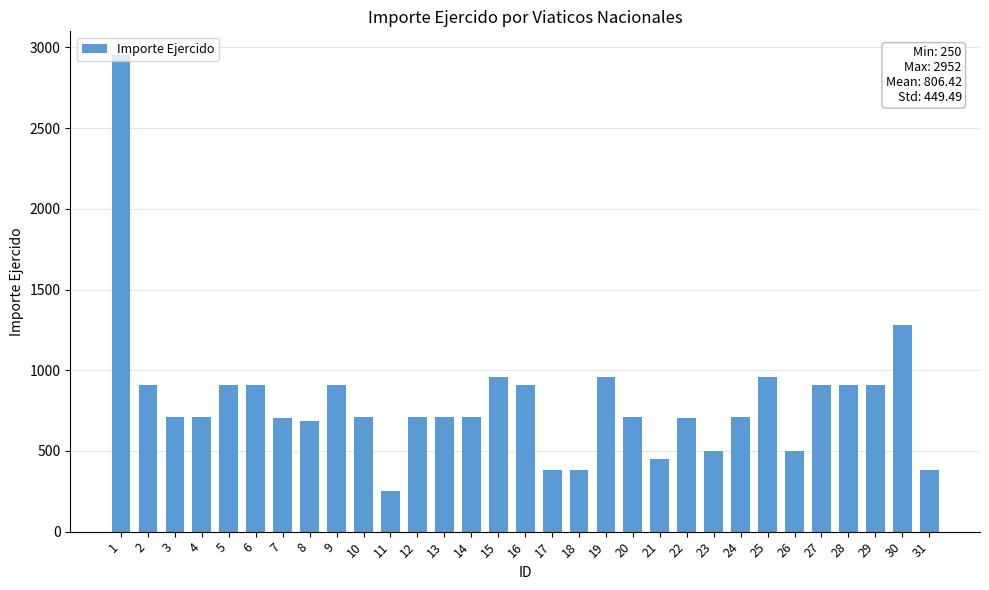

The value at 16 is 910. True or false?

True